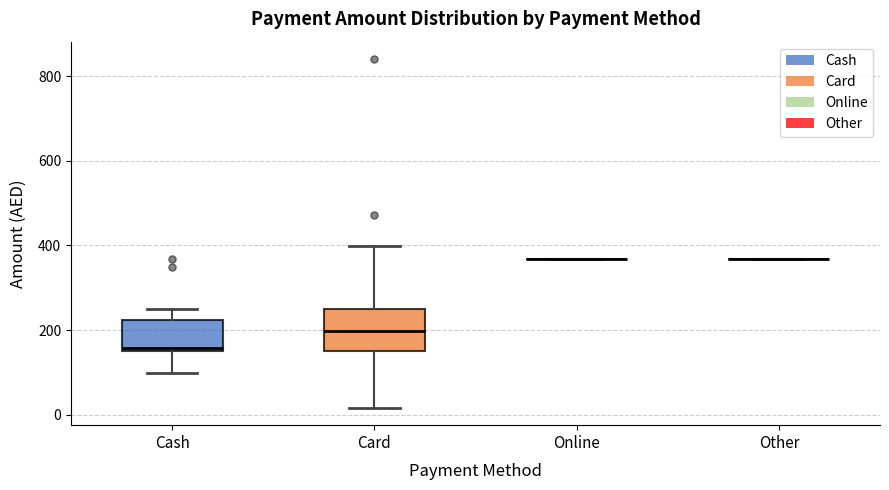

Reading left to right, transcribe this box plot: for each box, give where its median line is, the range the box spans, and where its two whiskers end, as read against the y-axis. The values are not printed on the chart, so give them approximately, as read against the axis.

Cash: median 160 (just above the box's lower edge), box 160 to 220, whiskers 100 to 260
Card: median 200, box 160 to 260, whiskers 20 to 400
Online: box collapsed to a line at 360, whiskers 360 to 360
Other: box collapsed to a line at 360, whiskers 360 to 360